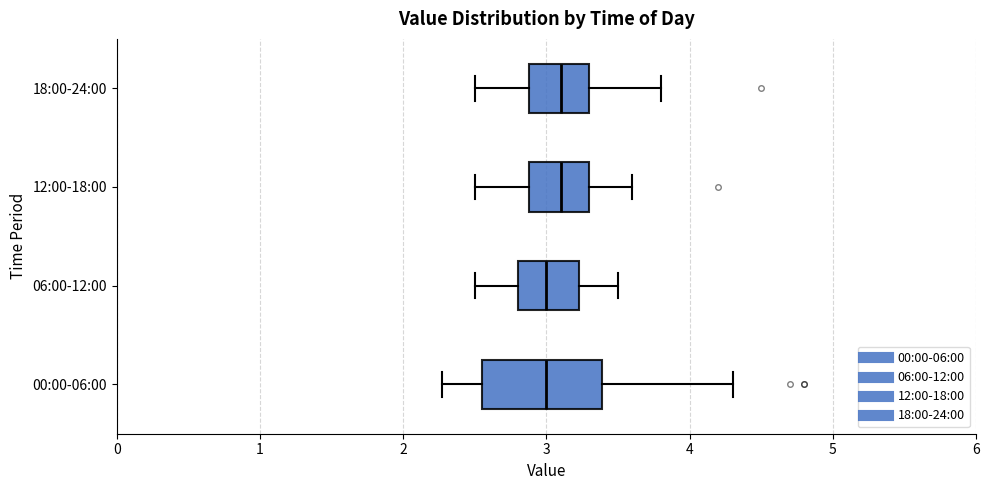

Reading bottom to top, transcribe this box plot: for each box, give where its median line is, the range the box spans, and where its two whiskers end, as read against the x-axis. The values are not printed on the chart, so give them approximately, as read against the axis.

00:00-06:00: median 3.0, box 2.6 to 3.4, whiskers 2.3 to 4.3
06:00-12:00: median 3.0, box 2.8 to 3.2, whiskers 2.5 to 3.5
12:00-18:00: median 3.1, box 2.9 to 3.3, whiskers 2.5 to 3.6
18:00-24:00: median 3.1, box 2.9 to 3.3, whiskers 2.5 to 3.8